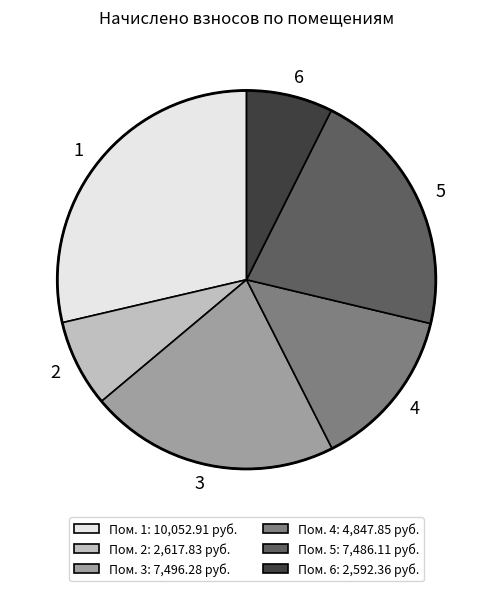

Which has a higher value, 2 or 4?

4